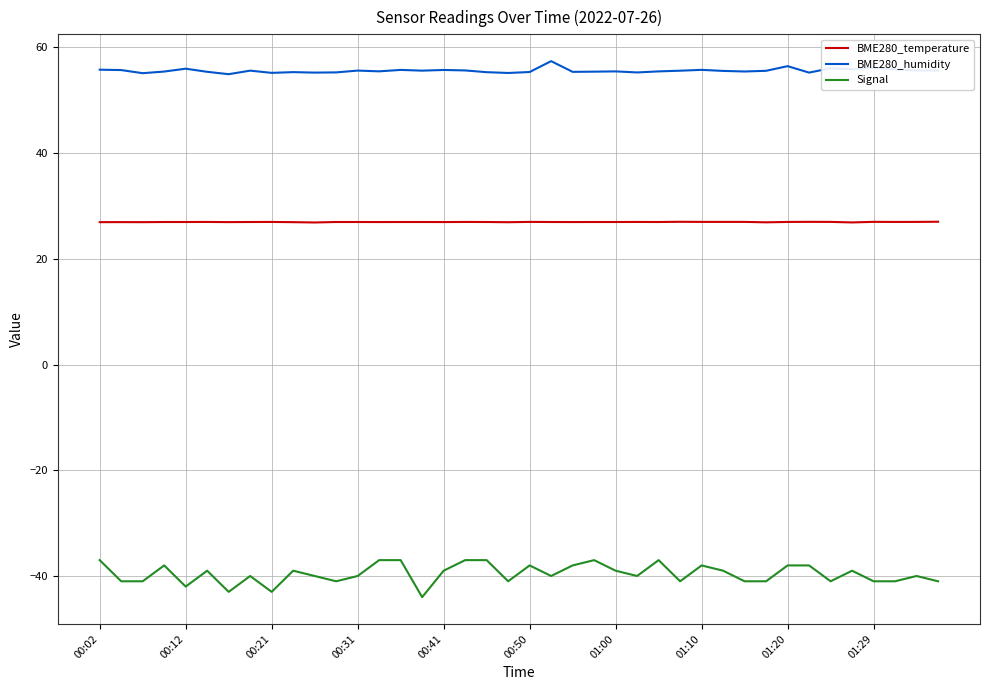

Which series has the largest total across all categories?

BME280_humidity